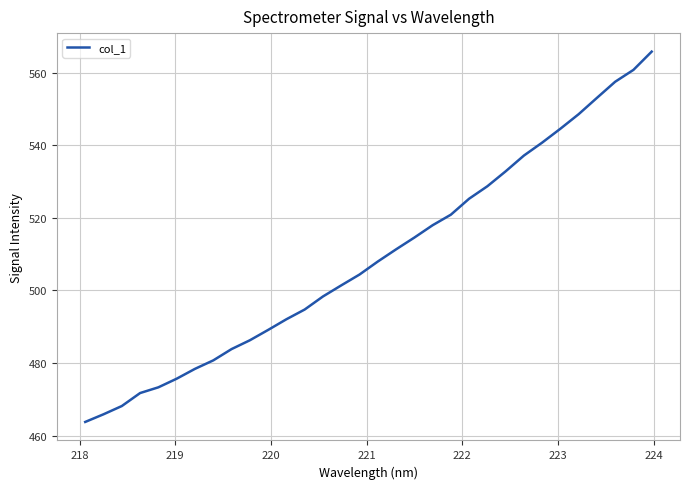

What is the smallest value displayed?

463.8